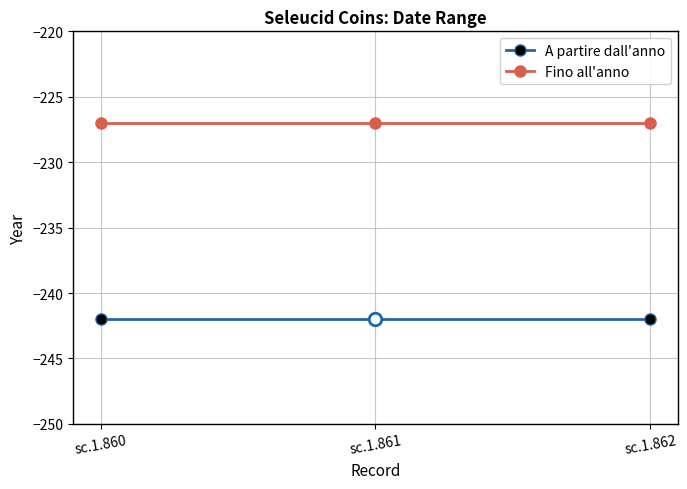

Reading left to right, list all the values displayed in this chart.

A partire dall'anno: -242	-242	-242
Fino all'anno: -227	-227	-227